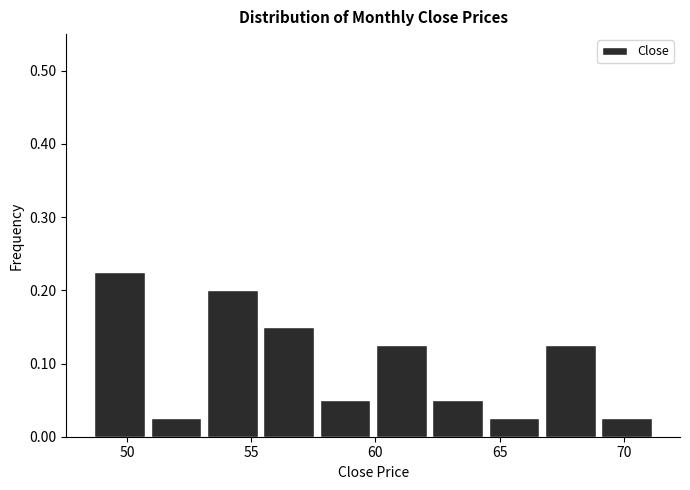

Over which range of the x-axis is the bar tallest?

48.5 to 51.0